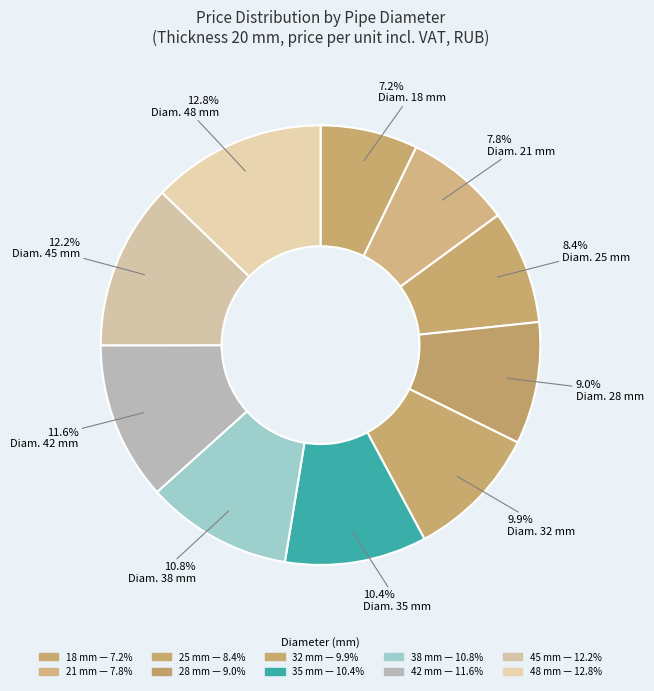

Is it true that 35 is 25% of the pie?

False